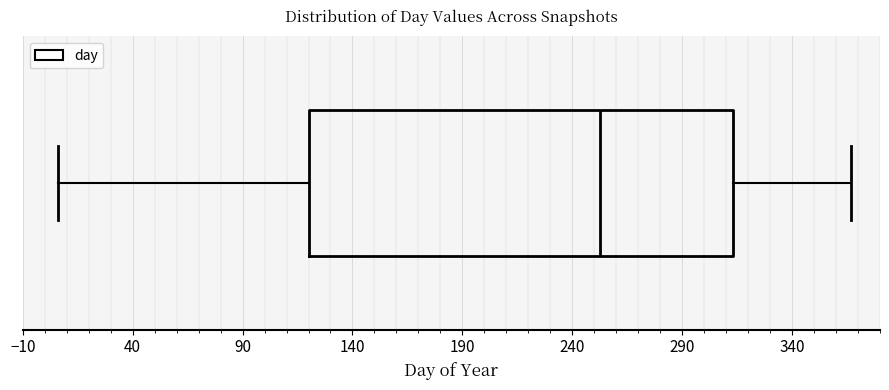

Transcribe this box plot: give where the median line is, the range the box spans, and where the two whiskers end, as read against the x-axis. The values are not printed on the chart, so give them approximately, as read against the axis.

median 255, box 120 to 315, whiskers 5 to 365